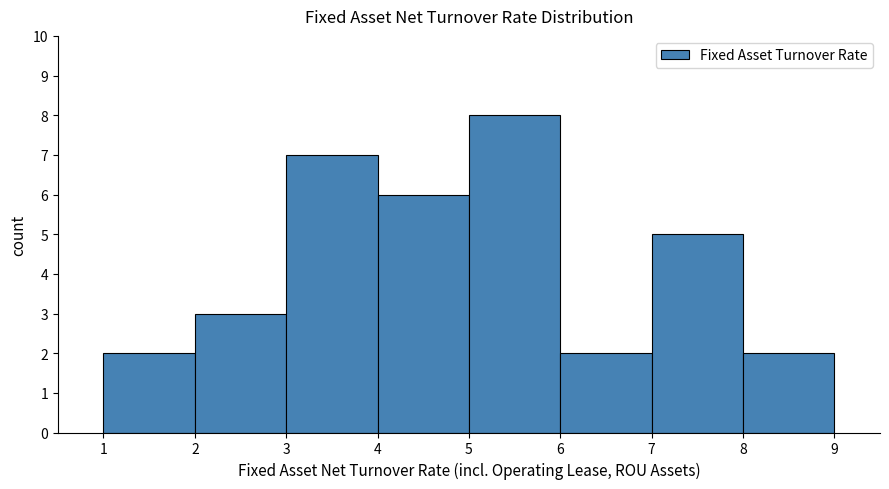

Reading left to right, list every bar in this chart as the range it spans on the x-axis followed by its height. The values are not printed on the chart, so give them approximately, as read against the axis.

1 to 2: 2
2 to 3: 3
3 to 4: 7
4 to 5: 6
5 to 6: 8
6 to 7: 2
7 to 8: 5
8 to 9: 2